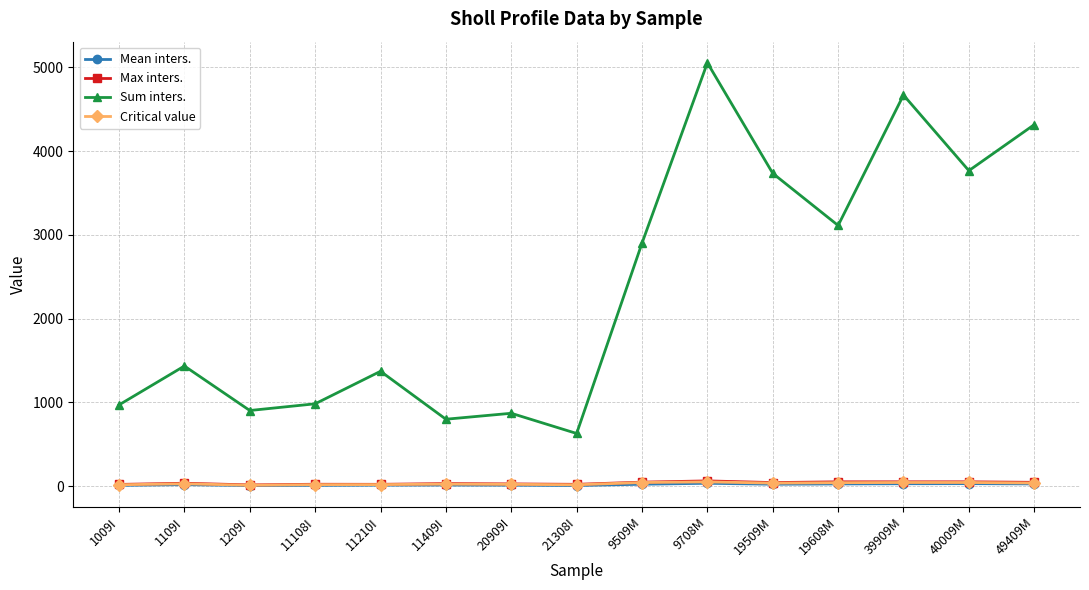

Which series has the largest range (max minus min)?

Sum inters.